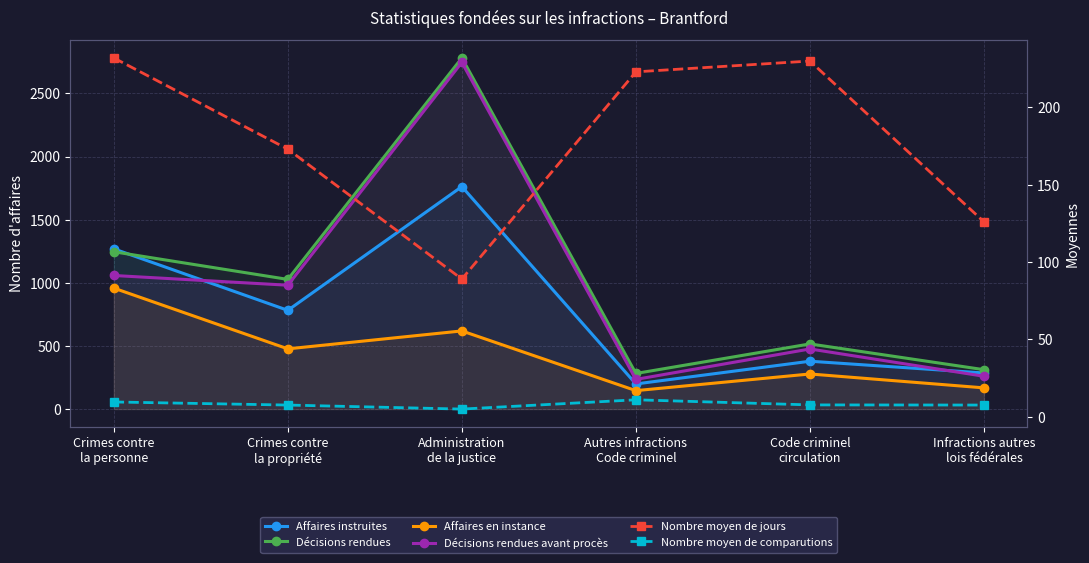

What is the maximum value for Affaires en instance?

958.0